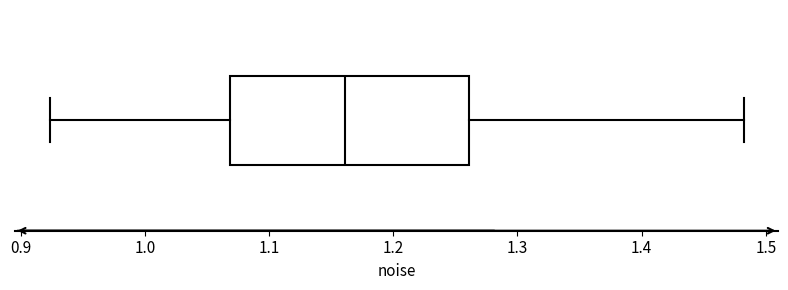

Read this box plot against the x-axis: the position of the median line, the range covered by the box, and the ends of both whiskers. The values are not printed on the chart, so give them approximately, as read against the axis.

median 1.16, box 1.07 to 1.26, whiskers 0.92 to 1.48